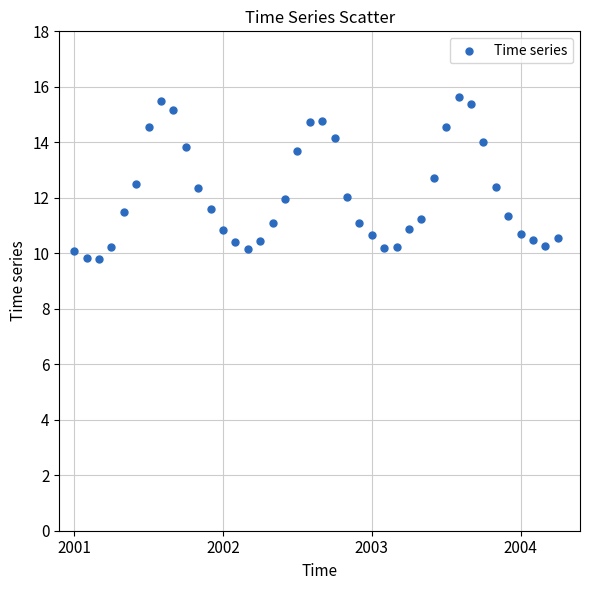

What is the range of Y values (max minus min)?

5.8